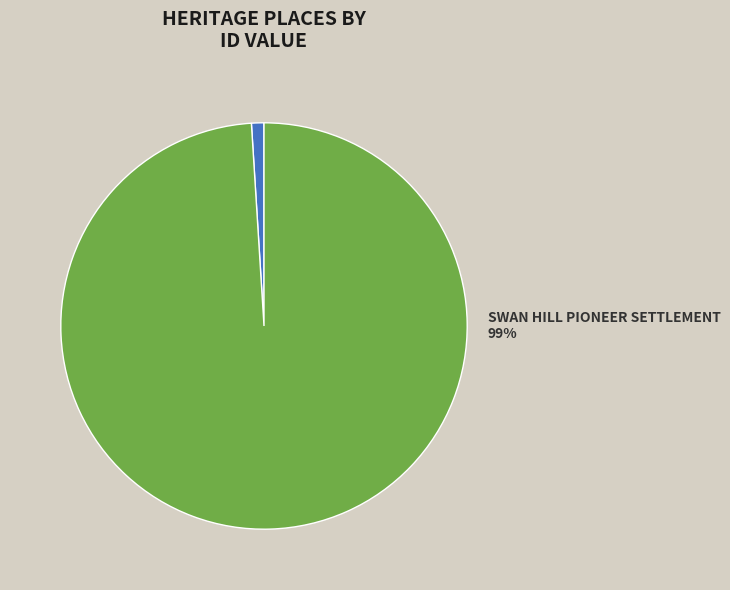

Is the sum of TYNTYNDYER (TYNTYNDER) HOMESTEAD and SWAN HILL PIONEER SETTLEMENT greater than half?

Yes